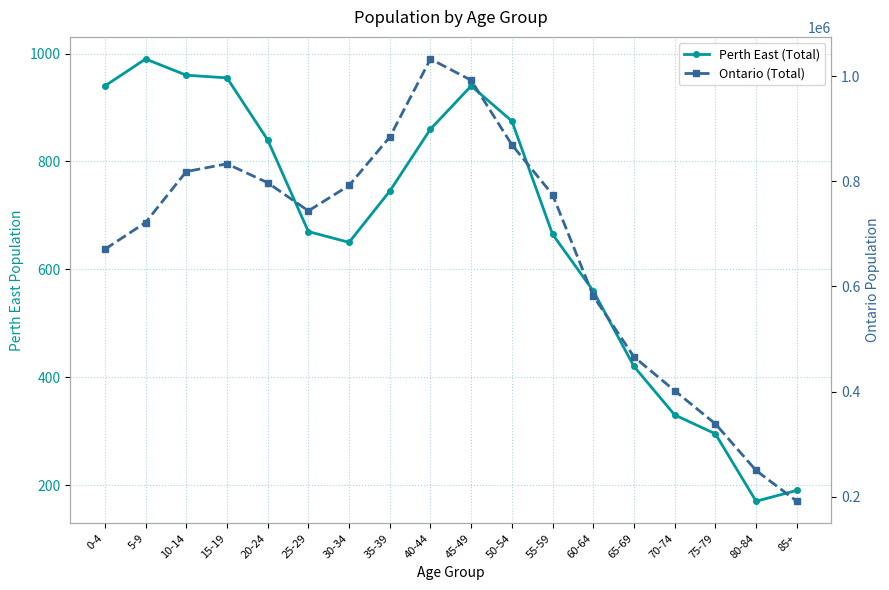

At which label does Ontario (Total) reach its peak?

40-44